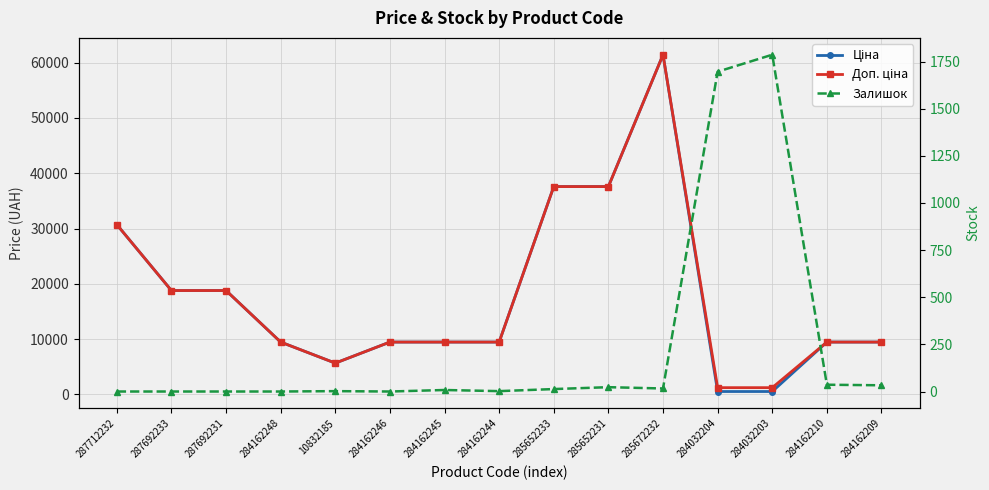

What is the sum of all Доп. ціна values?

269957.3